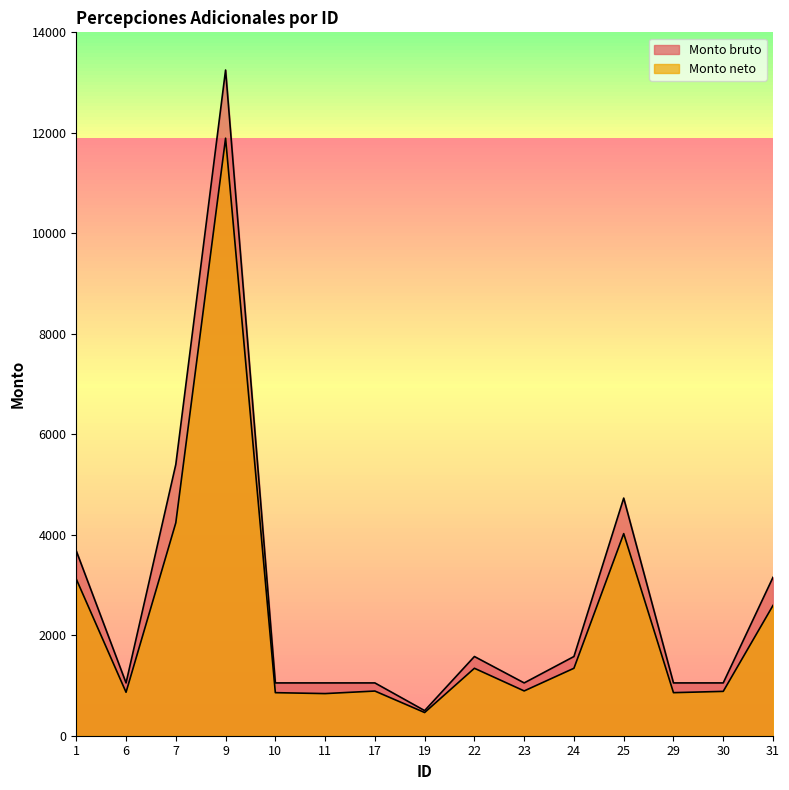

Rank the series at 9 from lowest to highest value.

Monto neto, Monto bruto